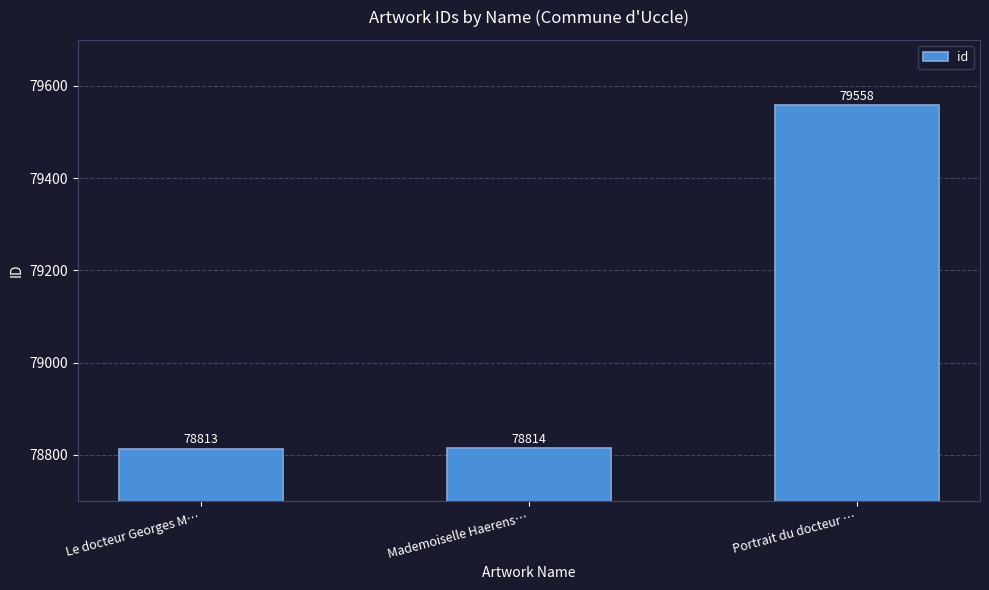

Reading left to right, what are all the values shown in this chart?

Le docteur Georges M…=78813	Mademoiselle Haerens…=78814	Portrait du docteur …=79558